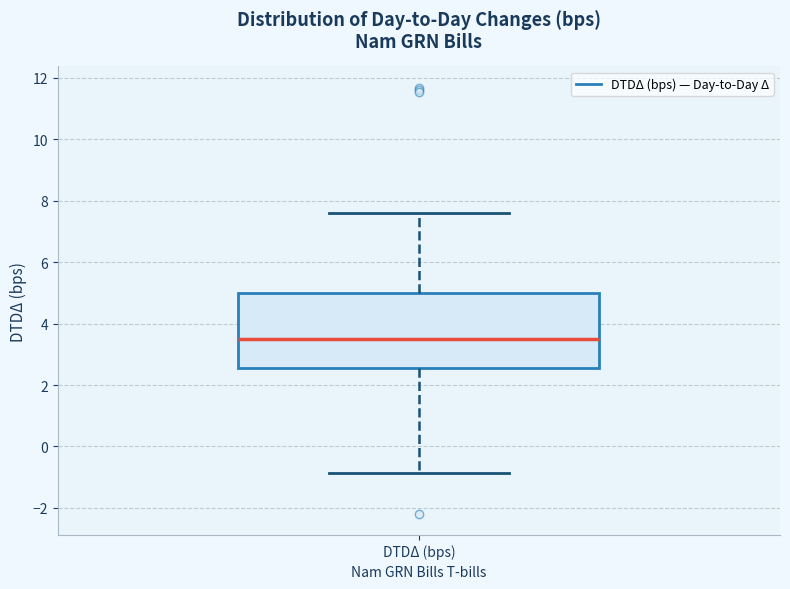

Where is the lower edge of the box for DTDΔ (bps) on the y-axis? The values are not printed on the chart, so give them approximately, as read against the axis.

2.6